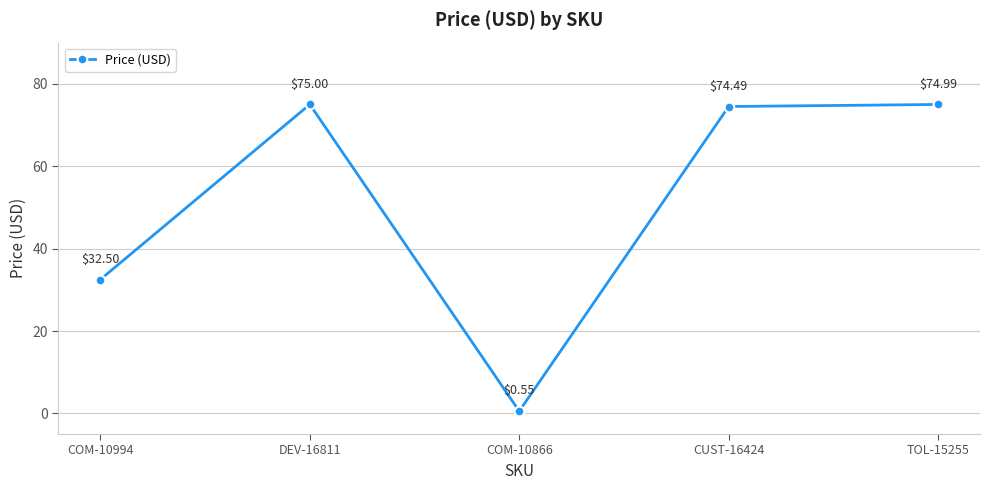

True or false: the data shows 118.3 at CUST-16424.

False